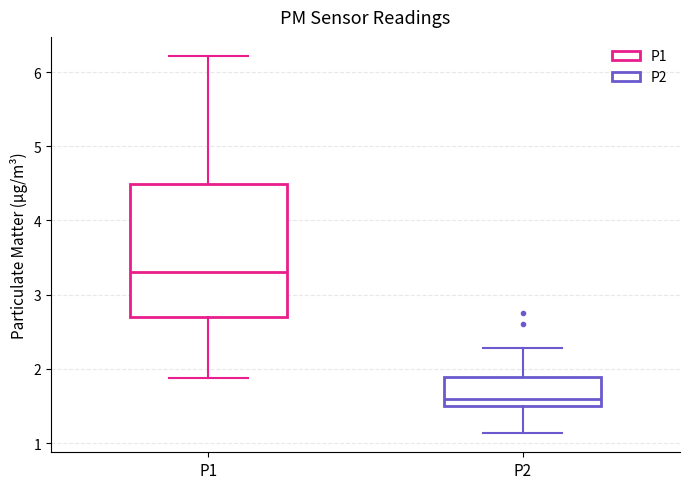

Which box's median line is the lowest?

P2